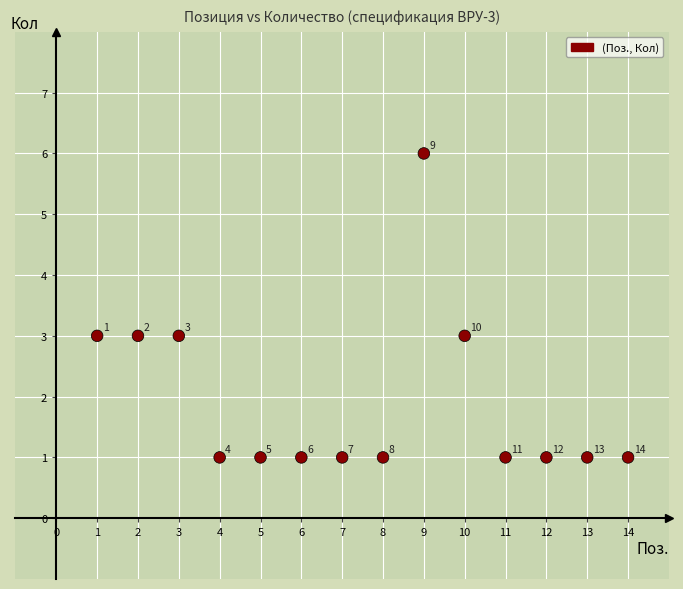

What Y value in the scatter plot is closest to 3?

3